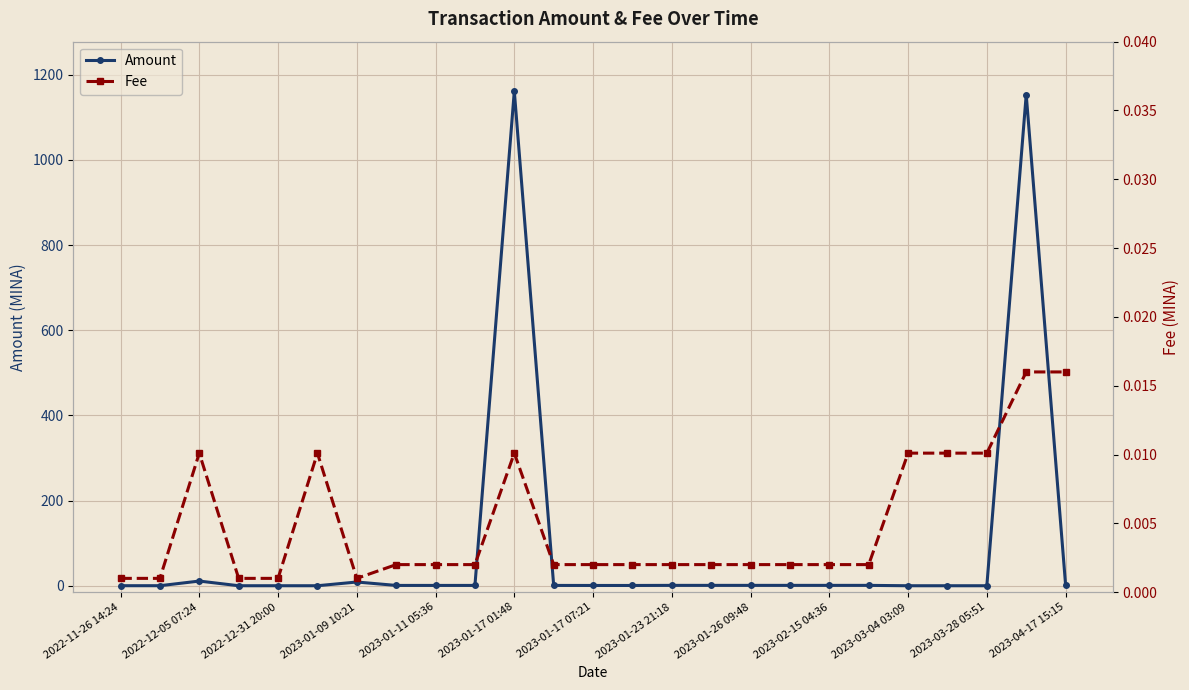

How many distinct data groups are displayed?

2